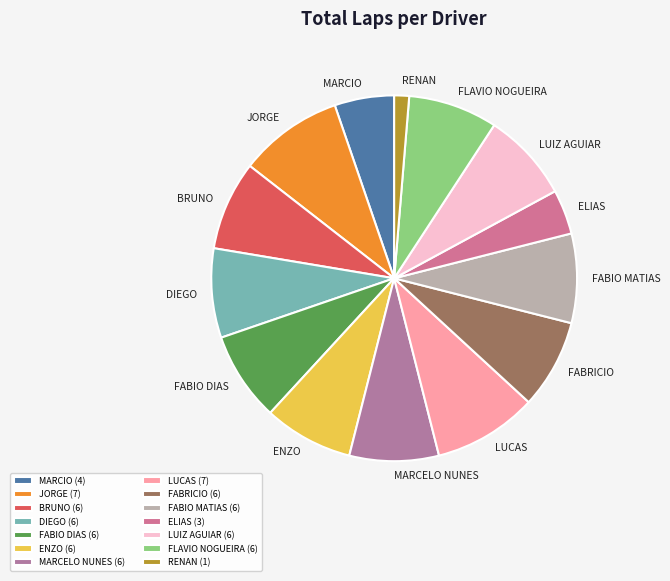

What portion of the pie excludes MARCIO?

94.7%